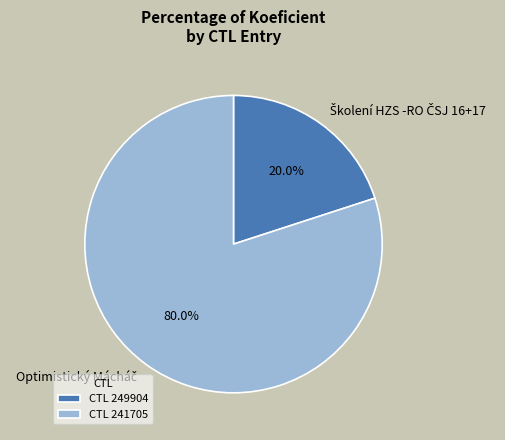

Count the number of slices in the pie.

2